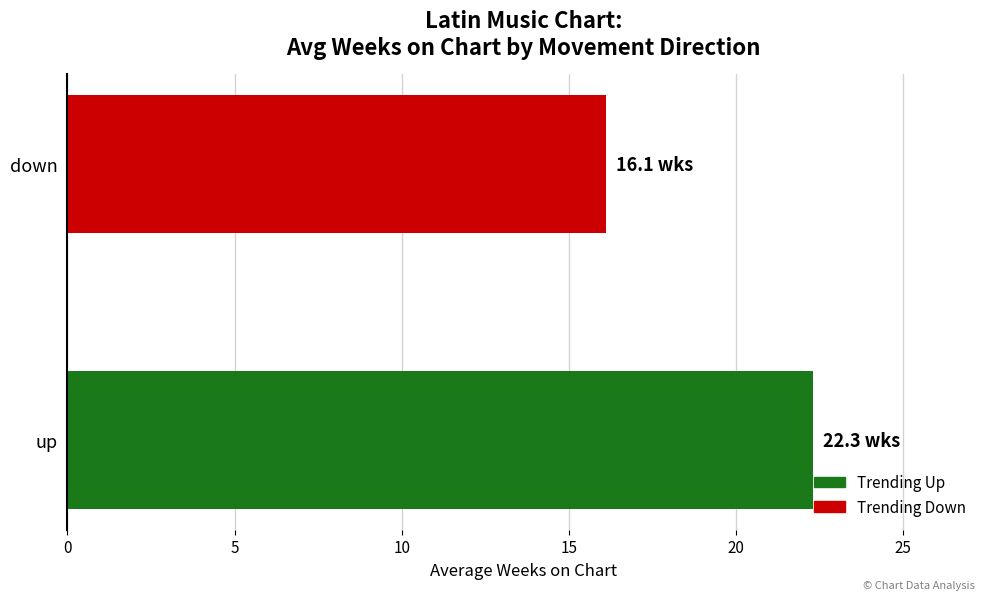

What is the average value?

19.2